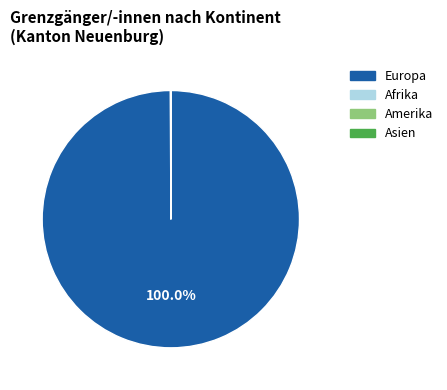

Which category accounts for the majority?

Europa